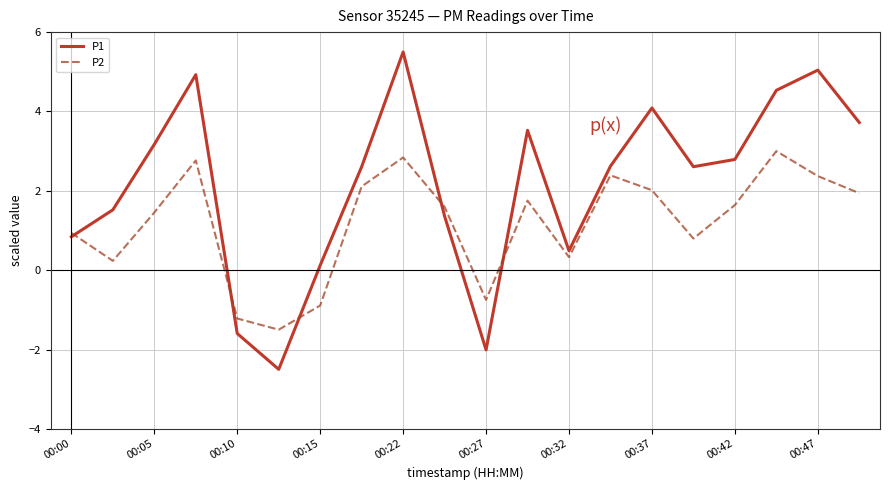

What is the lowest value of the P1 series?

-2.5